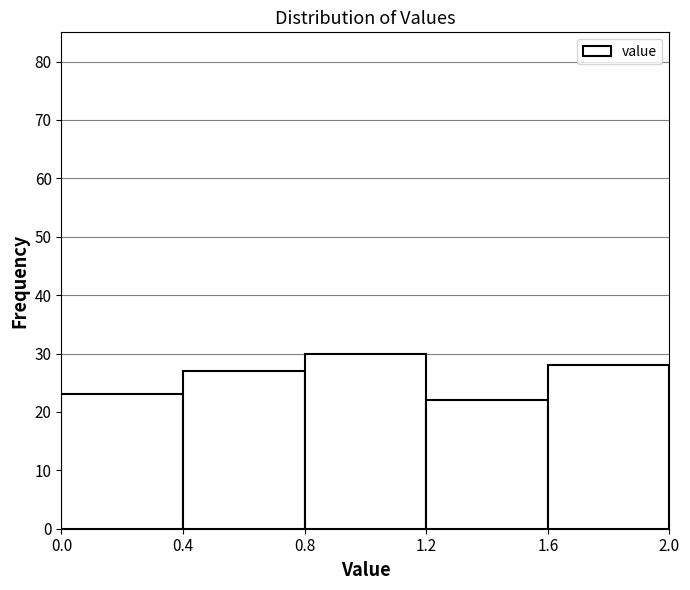

What is the height of the bar covering 0.4 to 0.8 on the x-axis? The values are not printed on the chart, so give them approximately, as read against the axis.

27